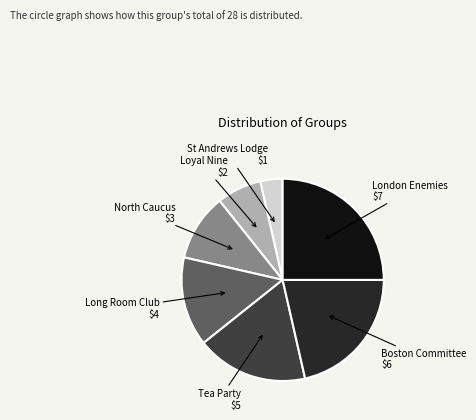

Is there a majority slice in this chart?

No